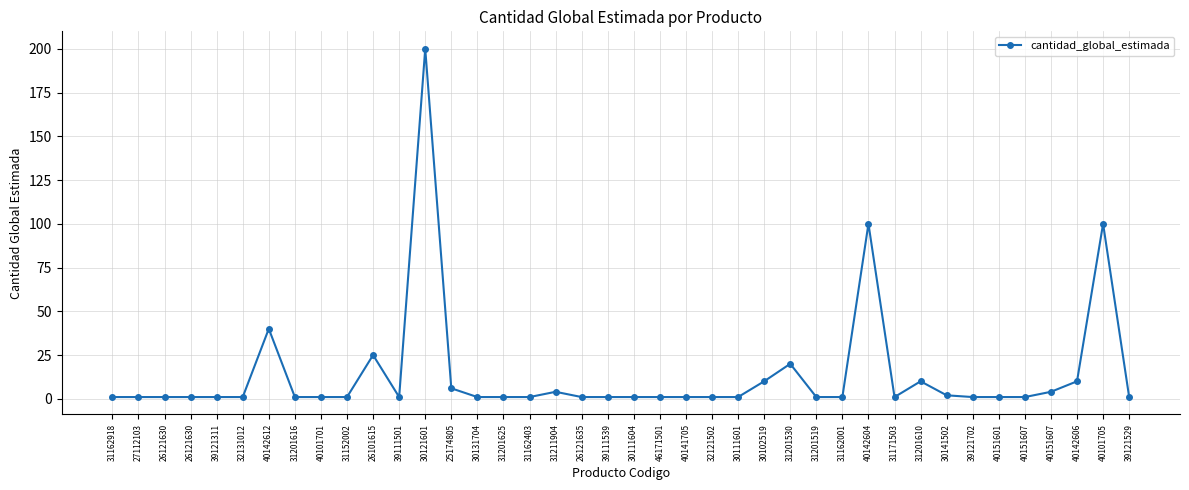

Is this an area chart (filled region under the line)?

No